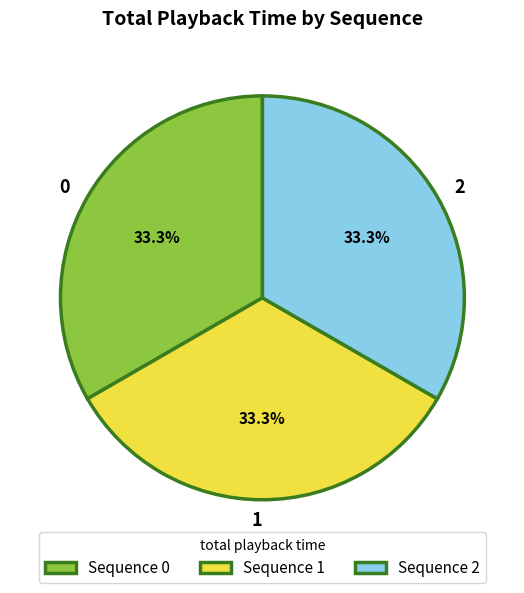

Is it true that 2 is 33% of the pie?

True